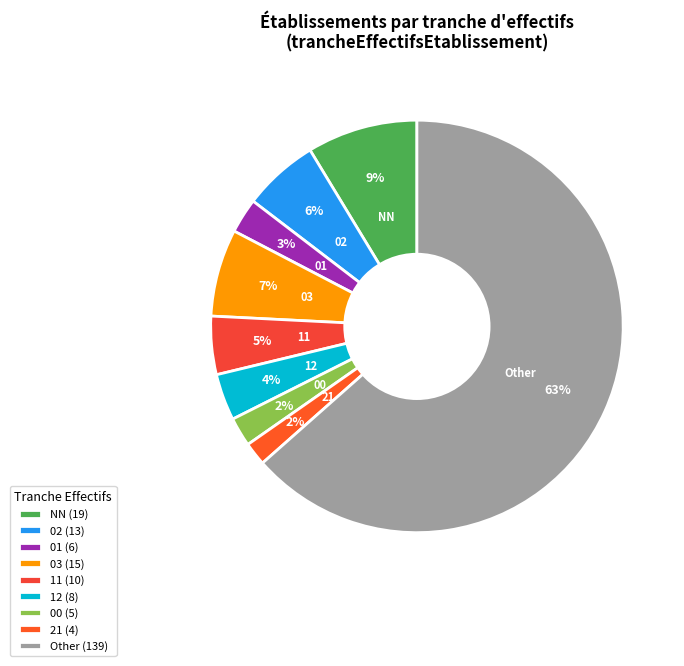

How many segments does this pie chart have?

9